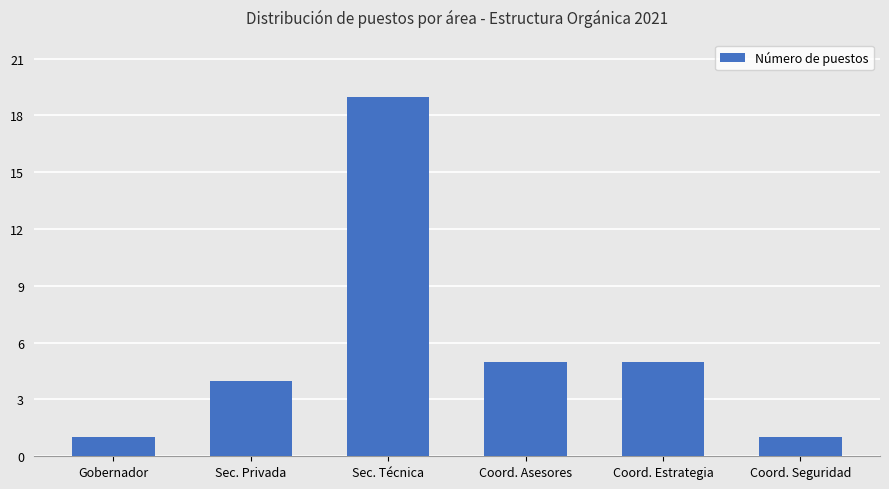

At which label does the data first exceed 5?

Sec. Técnica